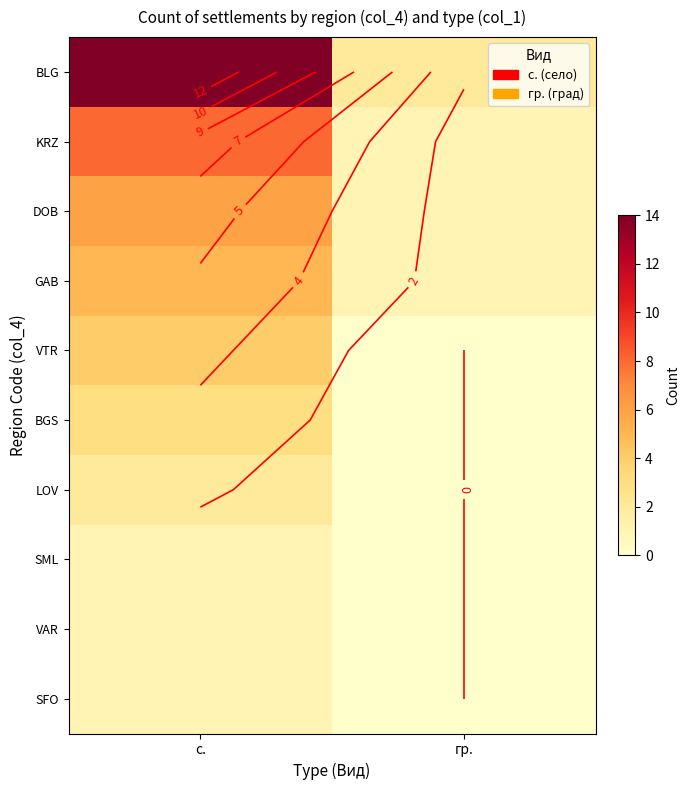

Which label corresponds to the largest value in the chart?

с.